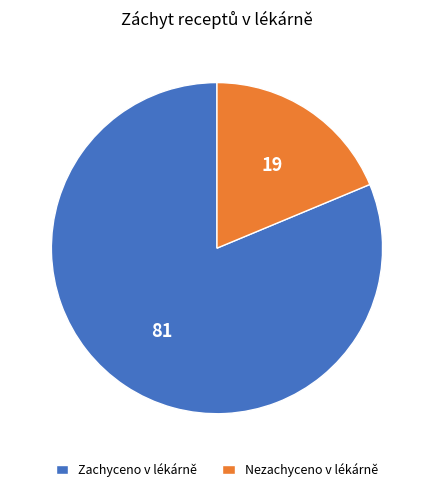

Does any single category account for the majority?

Yes